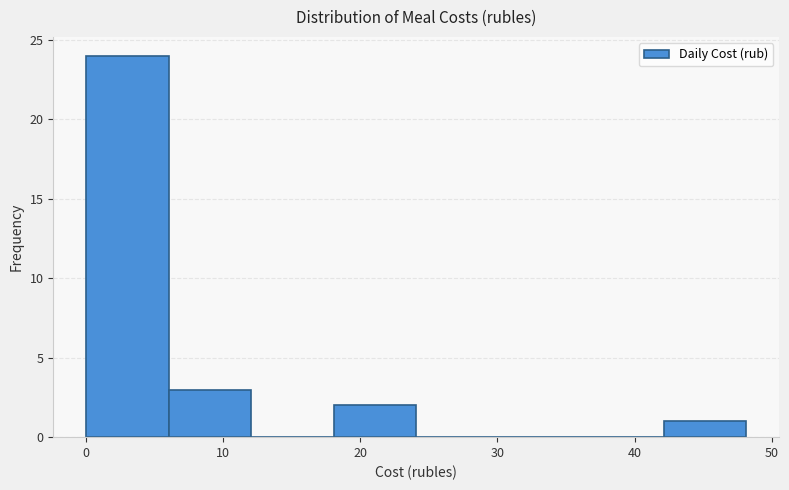

Reading left to right, transcribe this chart: for each bar, give the range it covers on the x-axis and its height. Neither the bar edges nor the heights are printed on the chart, so give them approximately, as read against the axes.

0 to 6: 24
6 to 12: 3
12 to 18: 0
18 to 24: 2
24 to 30: 0
30 to 36: 0
36 to 42: 0
42 to 48: 1